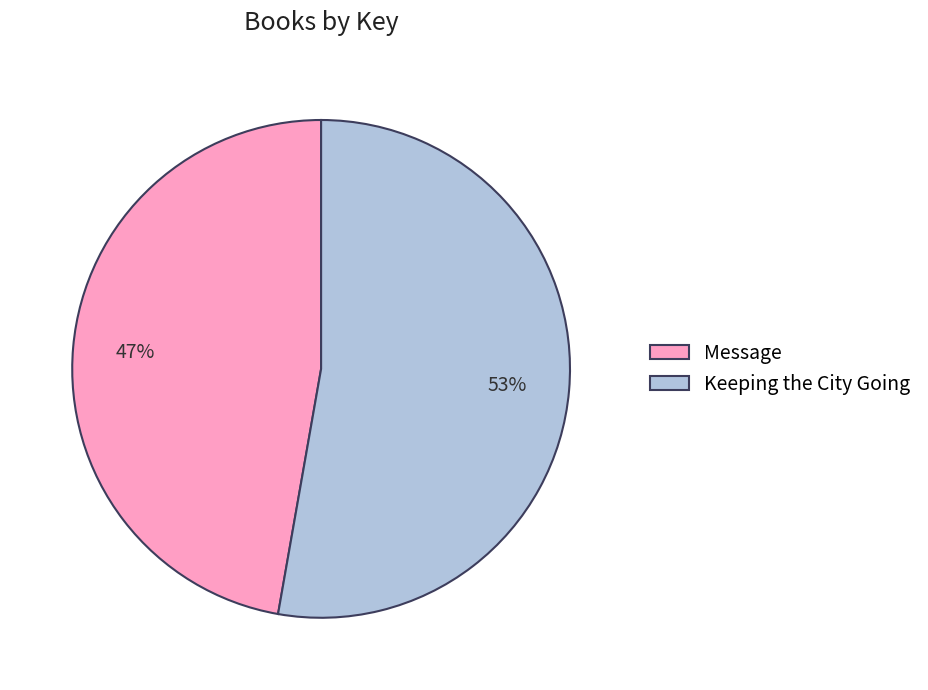

Which slice is the largest?

Keeping the City Going